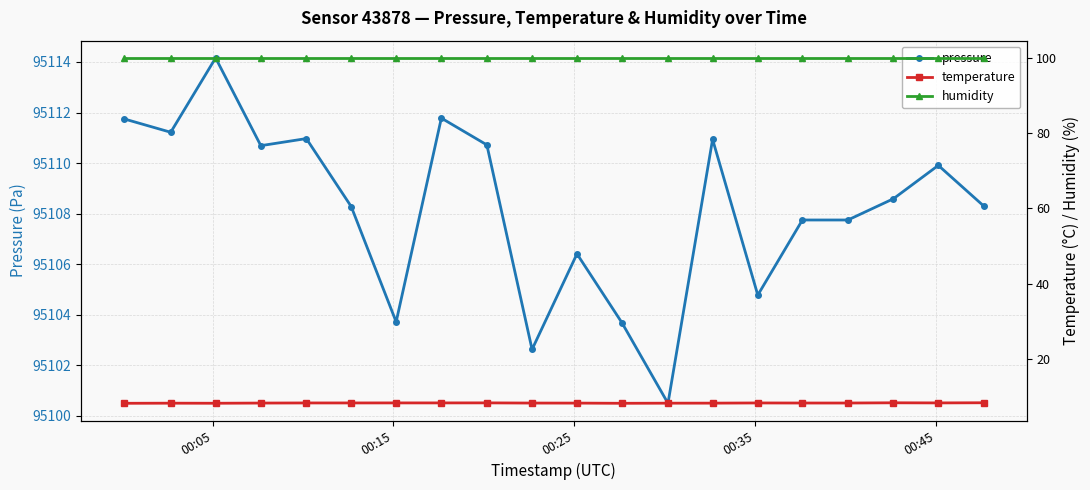

How many lines are shown in the chart?

3